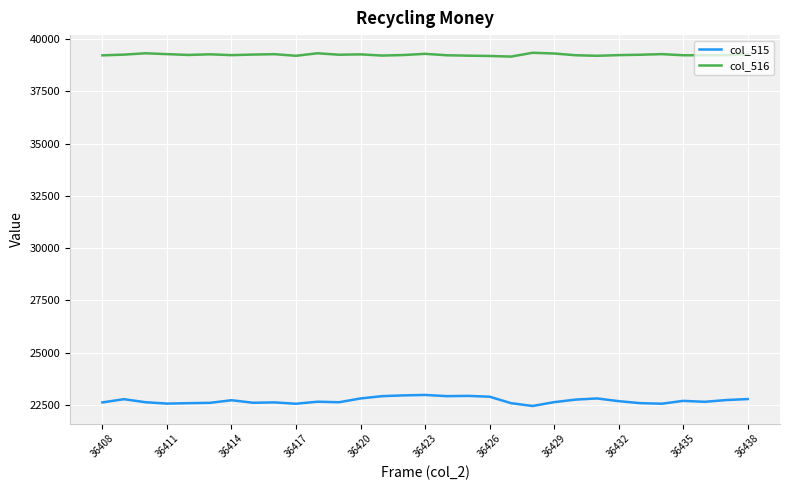

What is the smallest value displayed?

22445